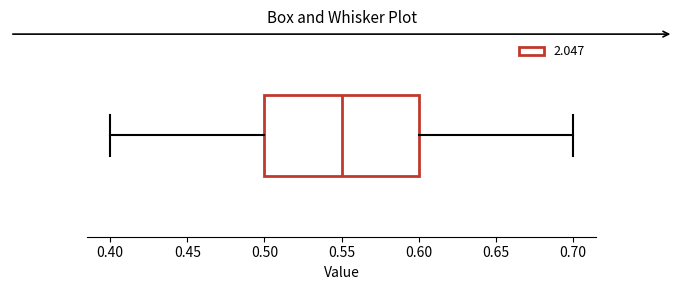

Where does the median line of the box sit on the x-axis? The values are not printed on the chart, so give them approximately, as read against the axis.

0.55